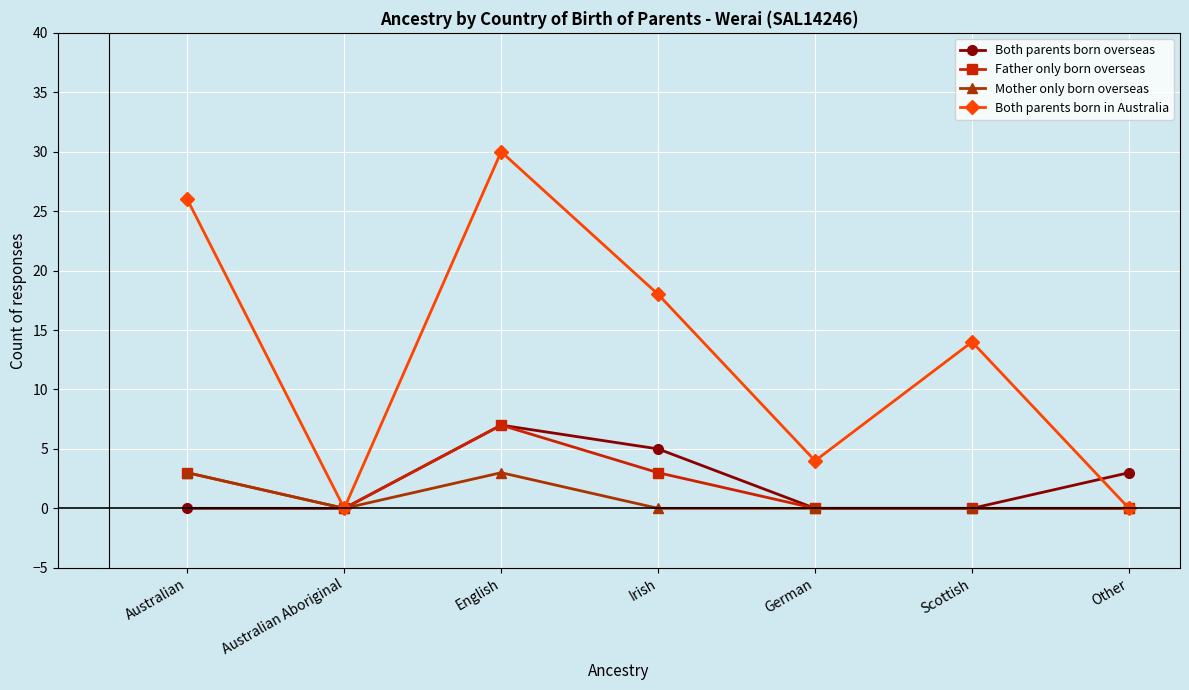

How many data points does each series have?

7